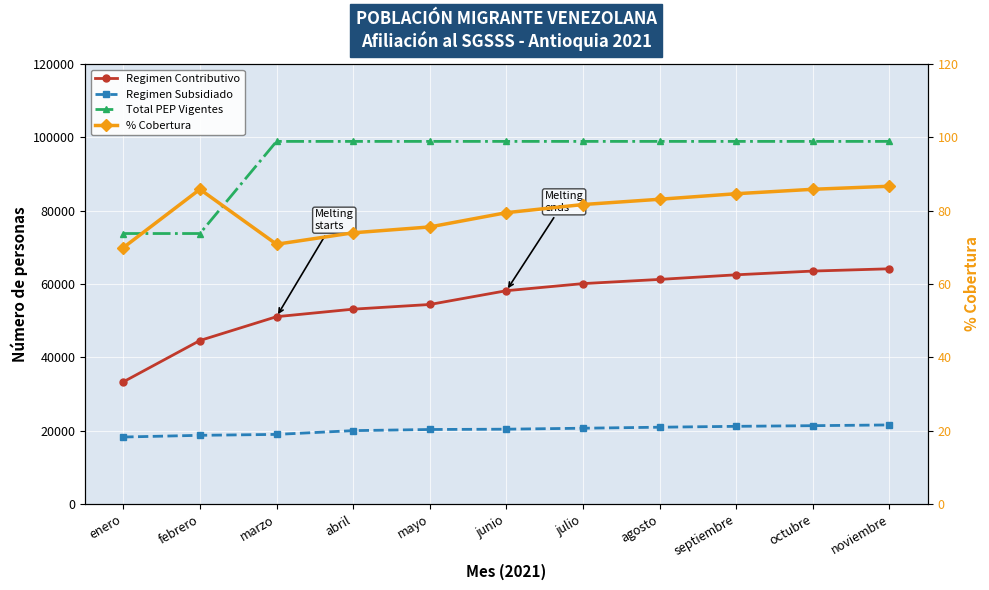

How many distinct data groups are displayed?

4